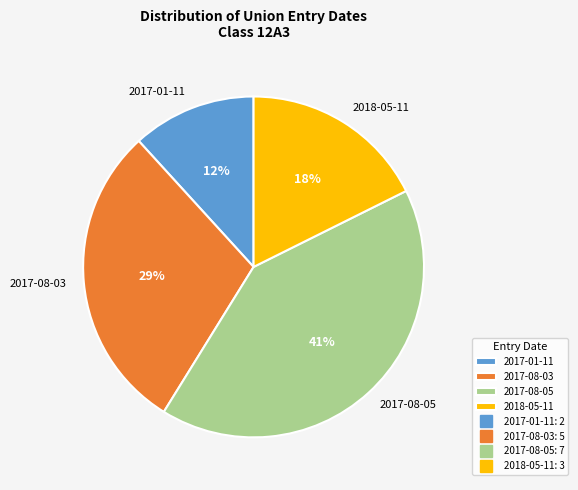

The 2017-08-03 slice represents 29% of the pie. True or false?

True